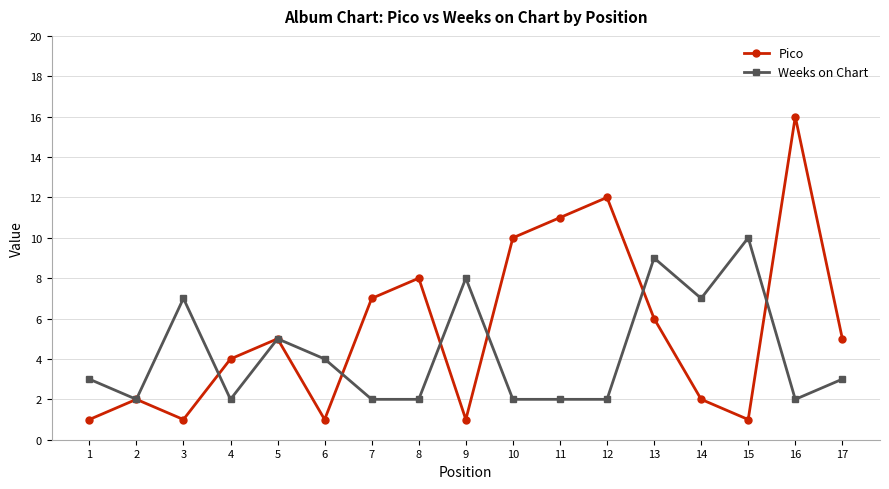

Which series changed the most between 5 and 16?

Pico